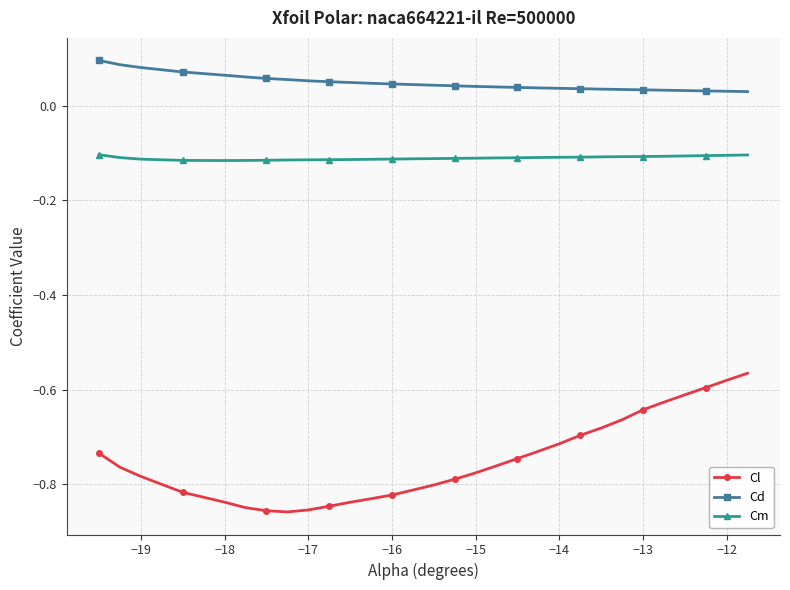

At how many categories does at least one series exceed 0?

30